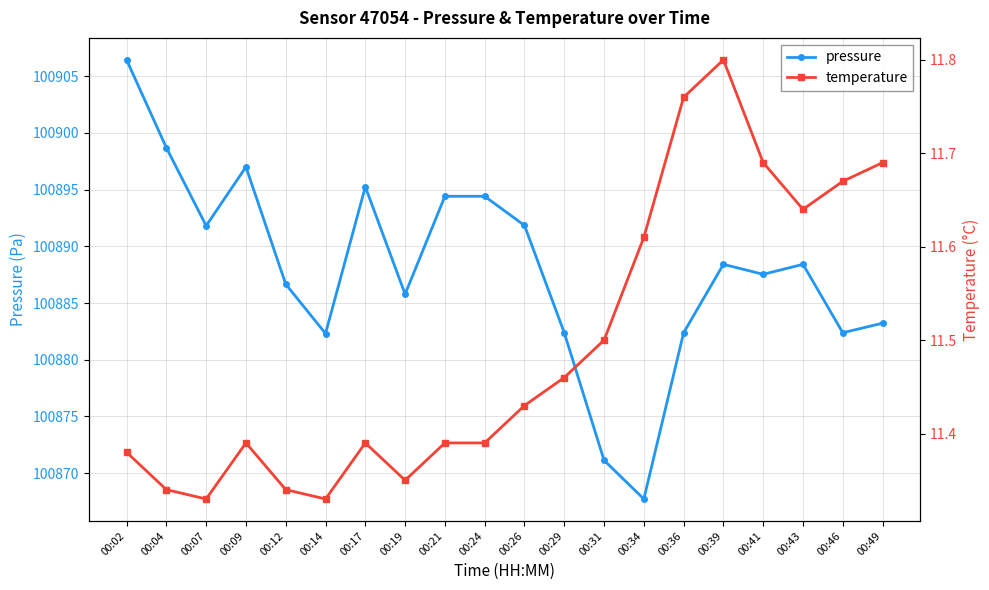

How many distinct data groups are displayed?

2